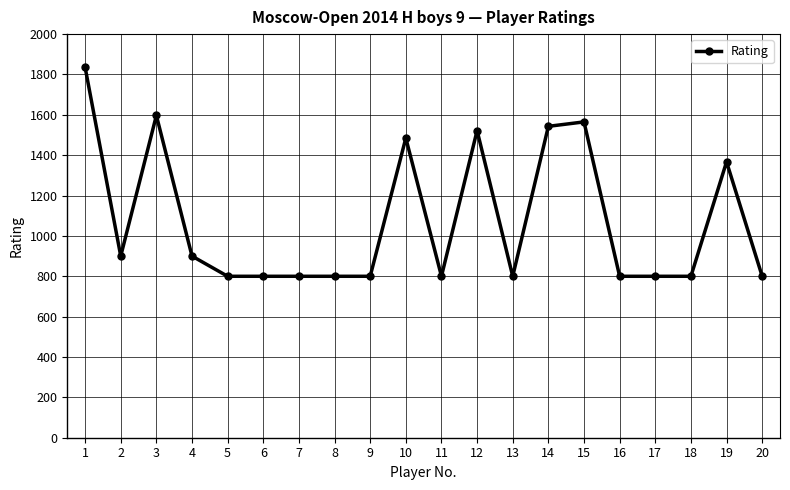

Read the value at 5, to the nearest 10.

800